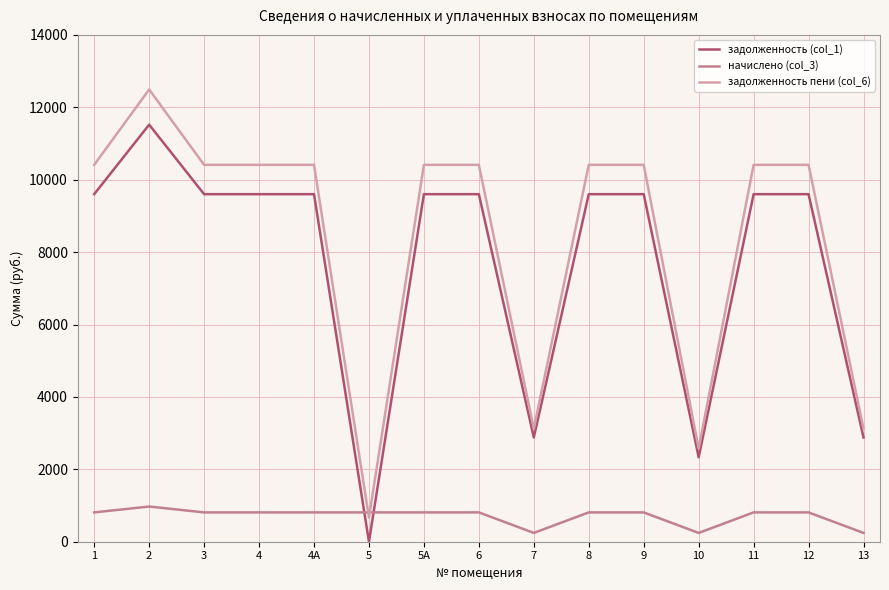

What is the total value across all series at 1?

20820.0